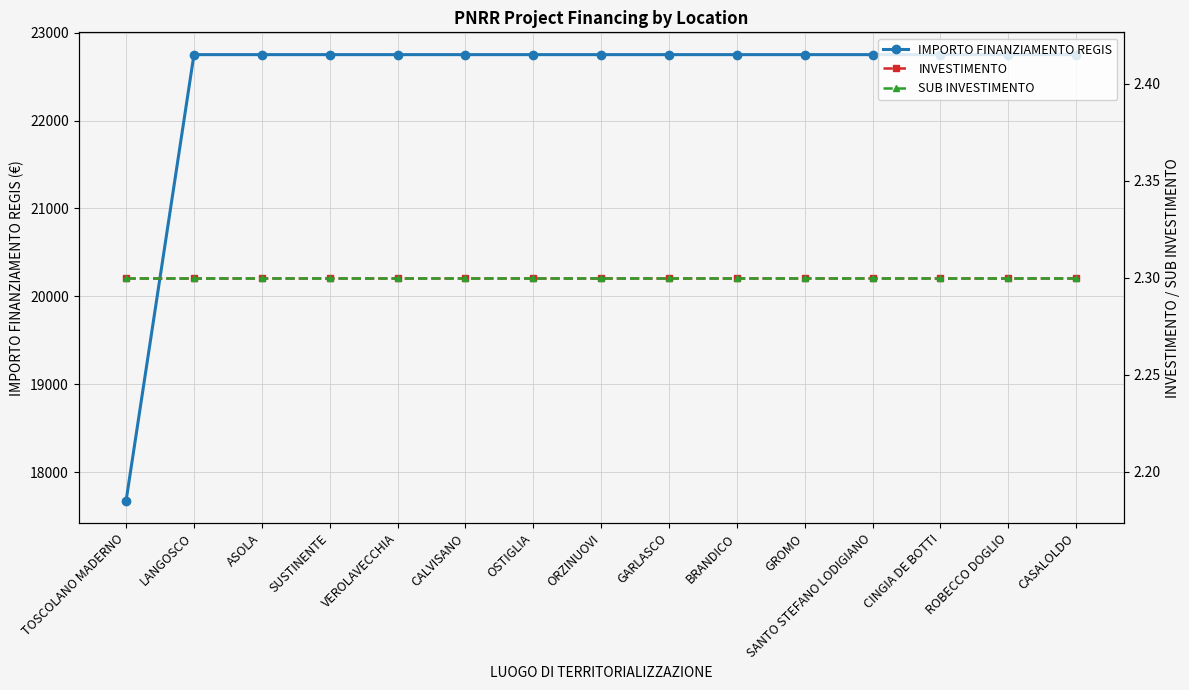

Reading left to right, extract all data points from this chart.

IMPORTO FINANZIAMENTO REGIS: TOSCOLANO MADERNO=17674.8	LANGOSCO=22750.0	ASOLA=22750.0	SUSTINENTE=22750.0	VEROLAVECCHIA=22750.0	CALVISANO=22750.0	OSTIGLIA=22750.0	ORZINUOVI=22750.0	GARLASCO=22750.0	BRANDICO=22750.0	GROMO=22750.0	SANTO STEFANO LODIGIANO=22750.0	CINGIA DE BOTTI=22750.0	ROBECCO DOGLIO=22750.0	CASALOLDO=22750.0
INVESTIMENTO: TOSCOLANO MADERNO=2.3	LANGOSCO=2.3	ASOLA=2.3	SUSTINENTE=2.3	VEROLAVECCHIA=2.3	CALVISANO=2.3	OSTIGLIA=2.3	ORZINUOVI=2.3	GARLASCO=2.3	BRANDICO=2.3	GROMO=2.3	SANTO STEFANO LODIGIANO=2.3	CINGIA DE BOTTI=2.3	ROBECCO DOGLIO=2.3	CASALOLDO=2.3
SUB INVESTIMENTO: TOSCOLANO MADERNO=2.3	LANGOSCO=2.3	ASOLA=2.3	SUSTINENTE=2.3	VEROLAVECCHIA=2.3	CALVISANO=2.3	OSTIGLIA=2.3	ORZINUOVI=2.3	GARLASCO=2.3	BRANDICO=2.3	GROMO=2.3	SANTO STEFANO LODIGIANO=2.3	CINGIA DE BOTTI=2.3	ROBECCO DOGLIO=2.3	CASALOLDO=2.3